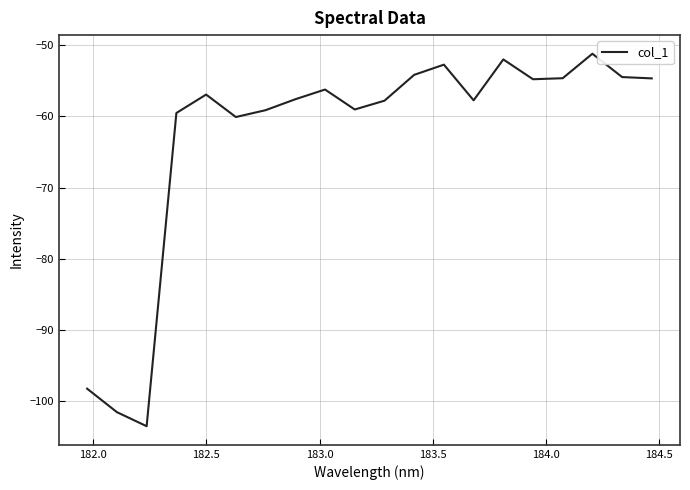

What is the maximum value shown in the chart?

-51.2